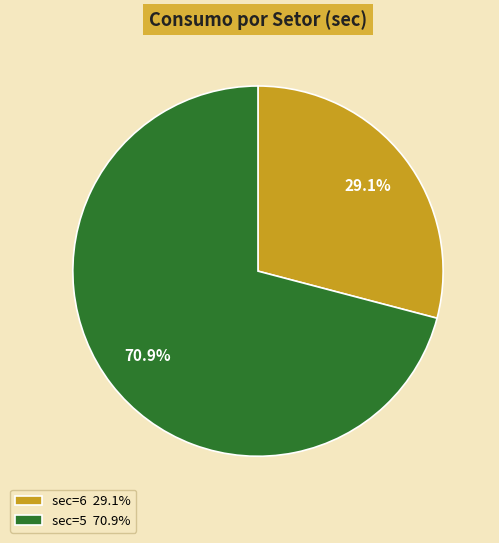

What percentage is NOT represented by sec=6 29.1%?

70.9%